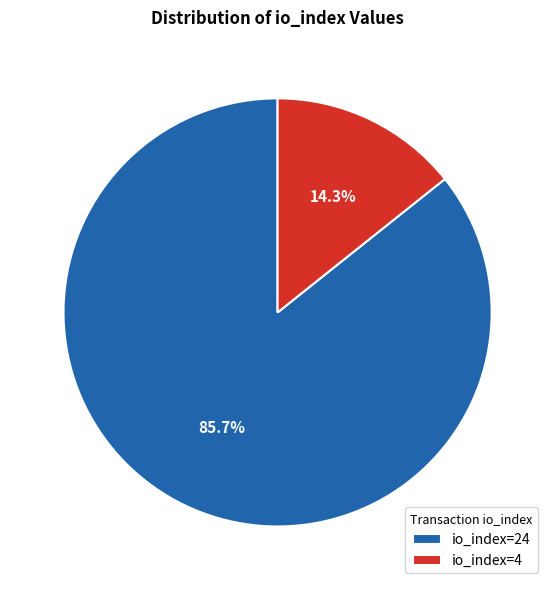

Is io_index=24 the majority of the pie?

Yes